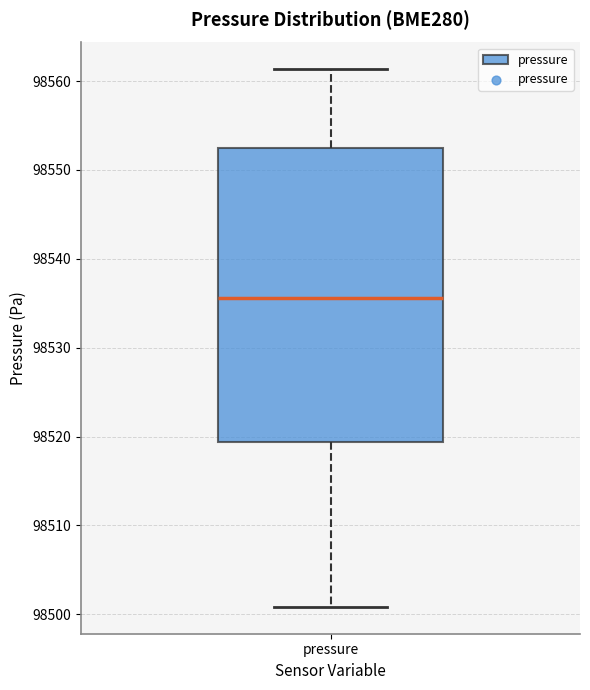

Transcribe this box plot: give where the median line is, the range the box spans, and where the two whiskers end, as read against the y-axis. The values are not printed on the chart, so give them approximately, as read against the axis.

median 98536, box 98519 to 98553, whiskers 98501 to 98561